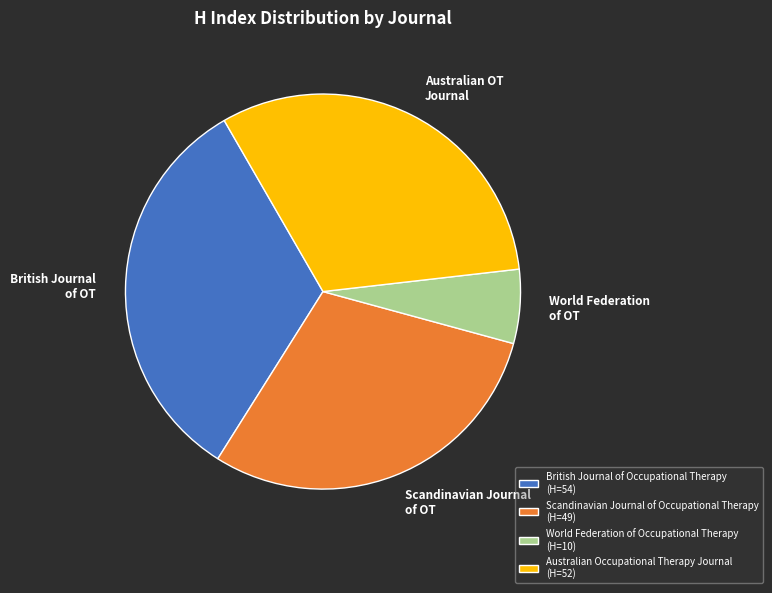

Is there a majority slice in this chart?

No